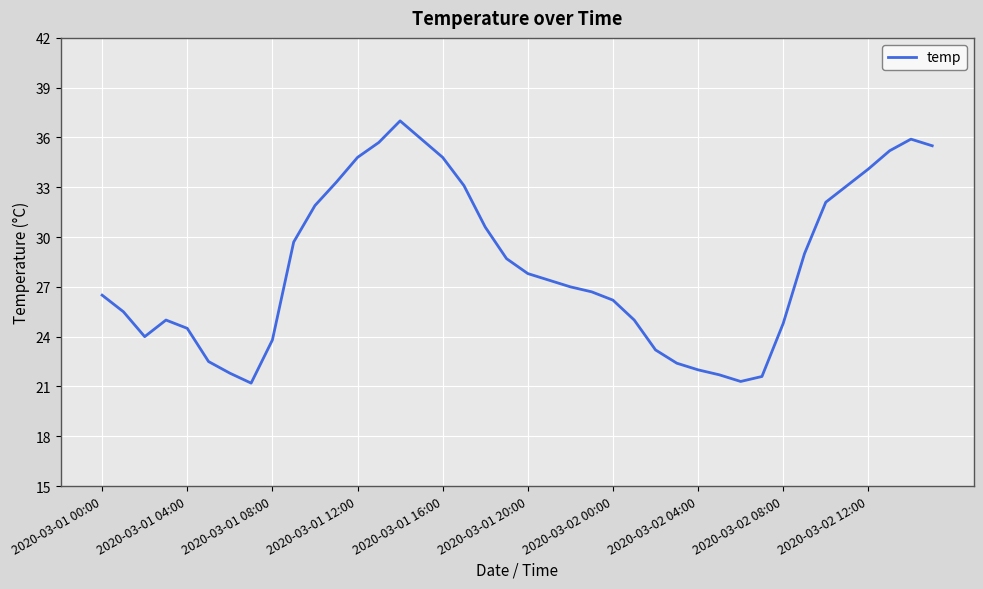

Does the chart have visible grid lines?

Yes